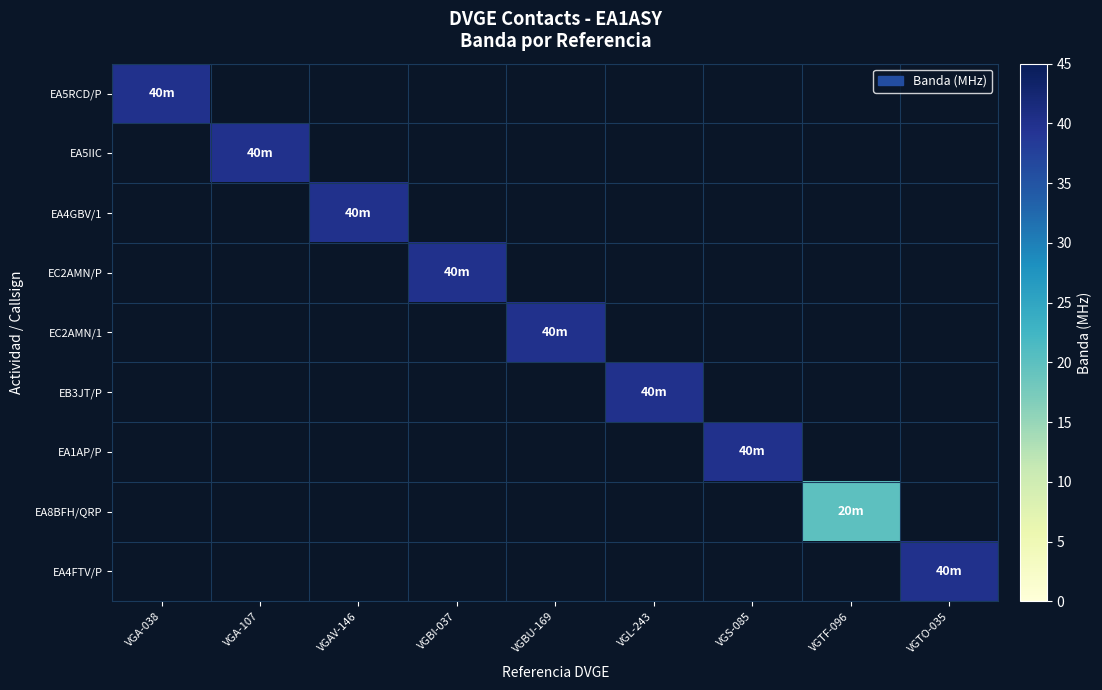

Reading left to right, transcribe all the data shown in this chart.

EA5RCD/P: VGA-038=40	VGA-107=0	VGAV-146=0	VGBI-037=0	VGBU-169=0	VGL-243=0	VGS-085=0	VGTF-096=0	VGTO-035=0
EA5IIC: VGA-038=0	VGA-107=40	VGAV-146=0	VGBI-037=0	VGBU-169=0	VGL-243=0	VGS-085=0	VGTF-096=0	VGTO-035=0
EA4GBV/1: VGA-038=0	VGA-107=0	VGAV-146=40	VGBI-037=0	VGBU-169=0	VGL-243=0	VGS-085=0	VGTF-096=0	VGTO-035=0
EC2AMN/P: VGA-038=0	VGA-107=0	VGAV-146=0	VGBI-037=40	VGBU-169=0	VGL-243=0	VGS-085=0	VGTF-096=0	VGTO-035=0
EC2AMN/1: VGA-038=0	VGA-107=0	VGAV-146=0	VGBI-037=0	VGBU-169=40	VGL-243=0	VGS-085=0	VGTF-096=0	VGTO-035=0
EB3JT/P: VGA-038=0	VGA-107=0	VGAV-146=0	VGBI-037=0	VGBU-169=0	VGL-243=40	VGS-085=0	VGTF-096=0	VGTO-035=0
EA1AP/P: VGA-038=0	VGA-107=0	VGAV-146=0	VGBI-037=0	VGBU-169=0	VGL-243=0	VGS-085=40	VGTF-096=0	VGTO-035=0
EA8BFH/QRP: VGA-038=0	VGA-107=0	VGAV-146=0	VGBI-037=0	VGBU-169=0	VGL-243=0	VGS-085=0	VGTF-096=20	VGTO-035=0
EA4FTV/P: VGA-038=0	VGA-107=0	VGAV-146=0	VGBI-037=0	VGBU-169=0	VGL-243=0	VGS-085=0	VGTF-096=0	VGTO-035=40